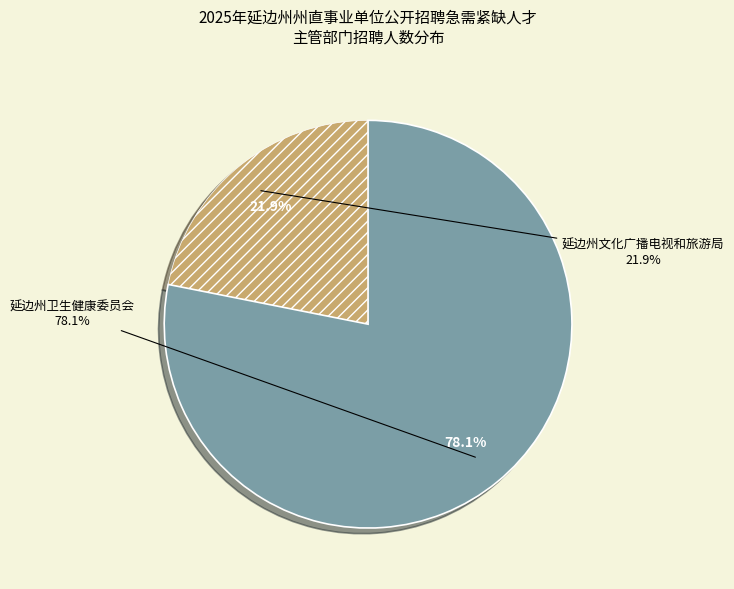

What percentage is the 延边州卫生健康委员会 slice, to the nearest percent?

78%